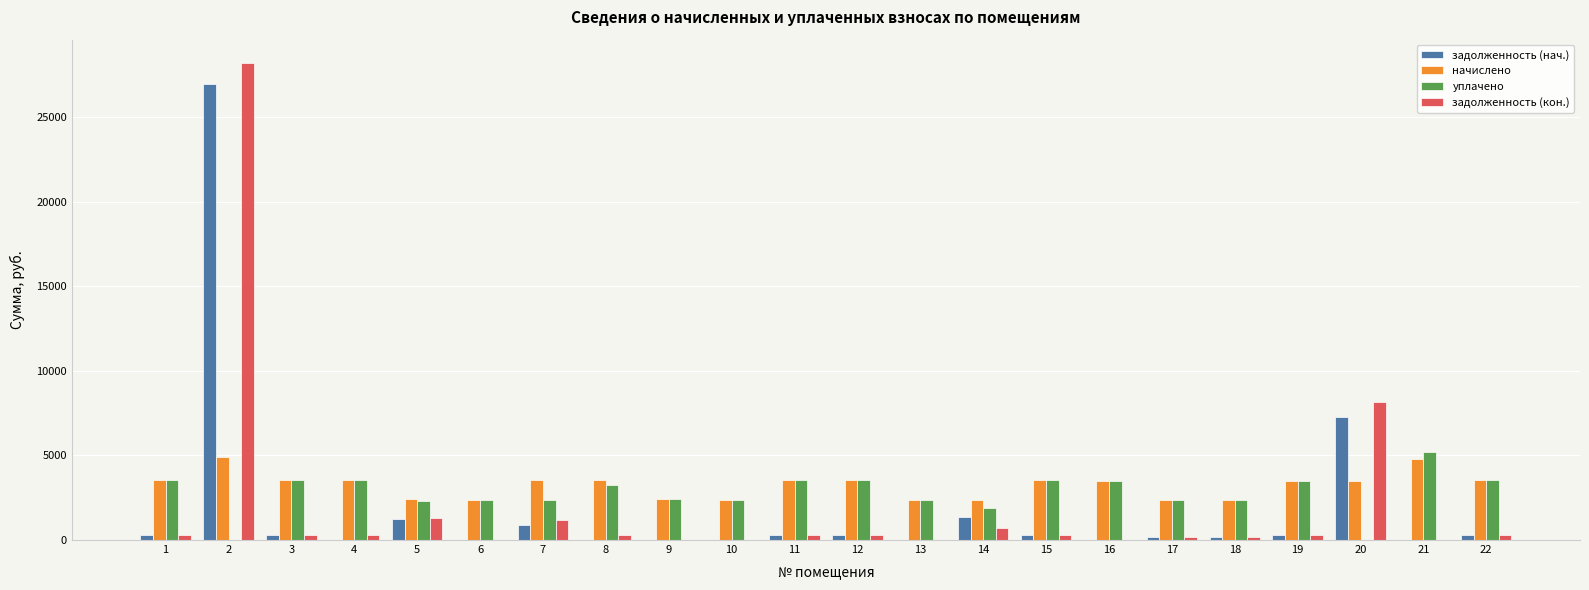

What is the greatest value displayed?

28179.5